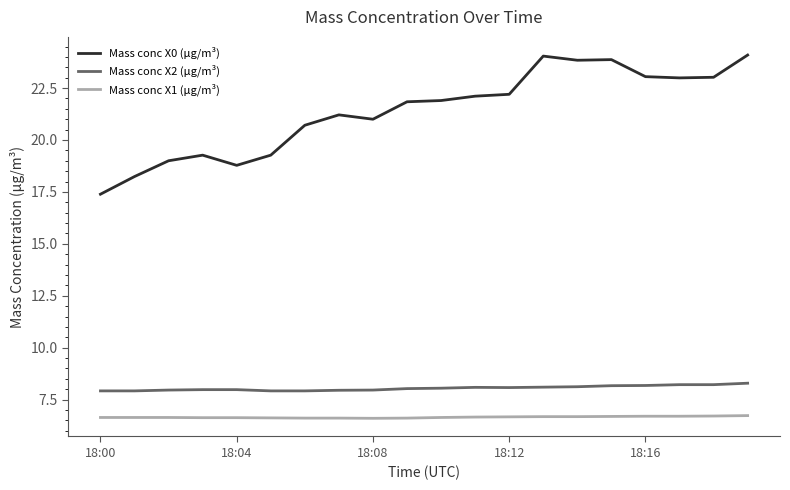

What is the maximum value for Mass conc X1 (μg/m³)?

6.7